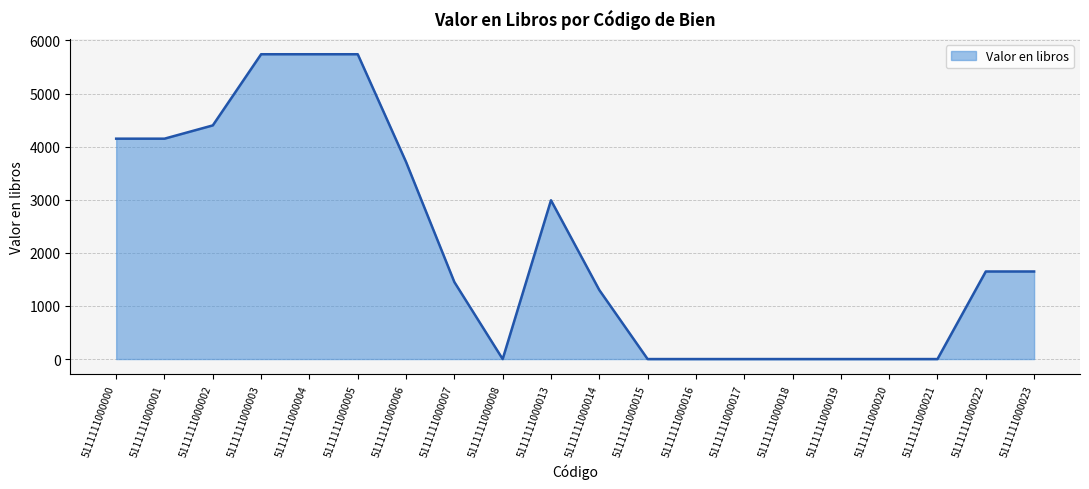

The value at 5111111000016 is 0.0. True or false?

True